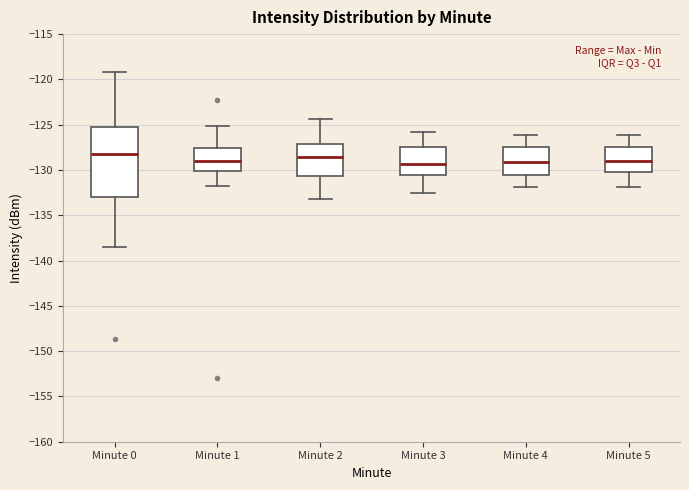

Reading left to right, read every box against the y-axis: the position of its median line, the range the box covers, and the ends of its whiskers. The values are not printed on the chart, so give them approximately, as read against the axis.

Minute 0: median -128.0, box -133.0 to -125.5, whiskers -138.5 to -119.0
Minute 1: median -129.0, box -130.0 to -127.5, whiskers -132.0 to -125.0
Minute 2: median -128.5, box -130.5 to -127.0, whiskers -133.0 to -124.5
Minute 3: median -129.5, box -130.5 to -127.5, whiskers -132.5 to -126.0
Minute 4: median -129.0, box -130.5 to -127.5, whiskers -132.0 to -126.0
Minute 5: median -129.0, box -130.0 to -127.5, whiskers -132.0 to -126.0